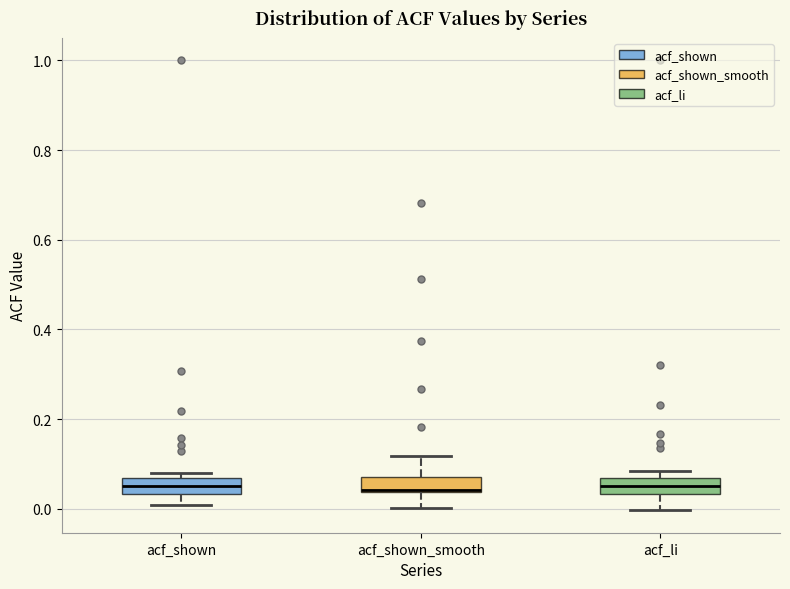

Reading left to right, read every box against the y-axis: the position of its median line, the range the box covers, and the ends of its whiskers. The values are not printed on the chart, so give them approximately, as read against the axis.

acf_shown: median 0.06 (inside the box), box 0.04 to 0.06, whiskers 0.00 to 0.08
acf_shown_smooth: median 0.04 (drawn on the box's lower edge), box 0.04 to 0.08, whiskers 0.00 to 0.12
acf_li: median 0.06 (inside the box), box 0.04 to 0.06, whiskers 0.00 to 0.08